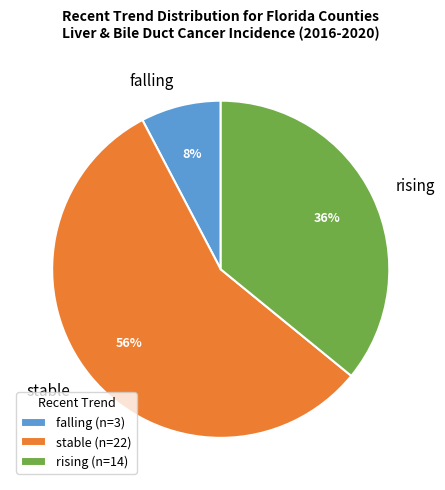

To the nearest percent, what is the average slice percentage?

33%